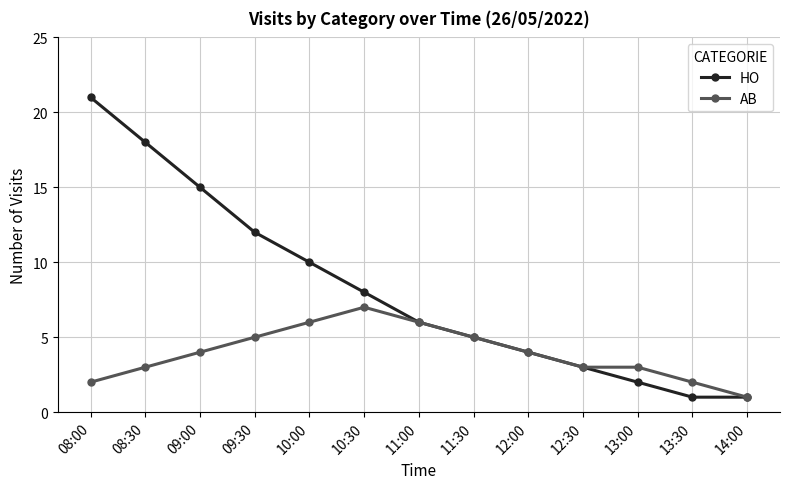

Which series changed the most between 08:30 and 11:30?

HO